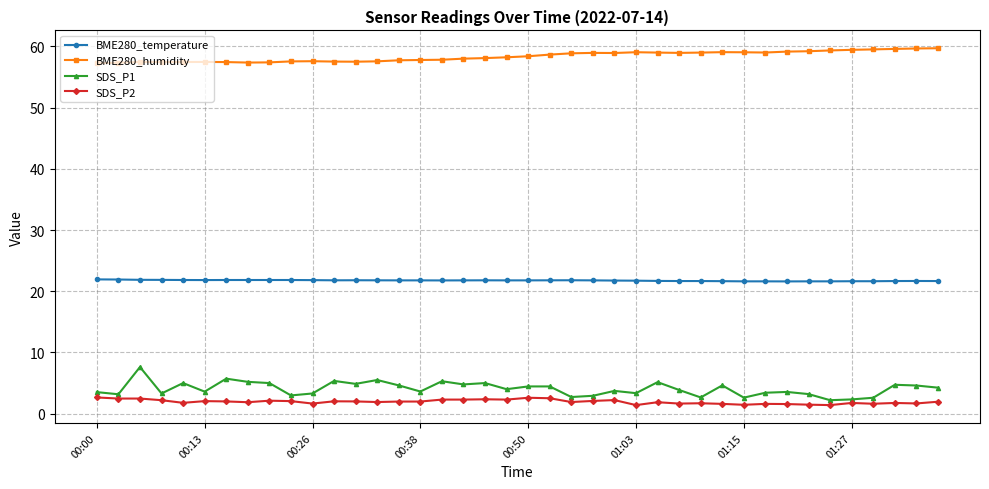

What is the smallest value displayed?

1.4